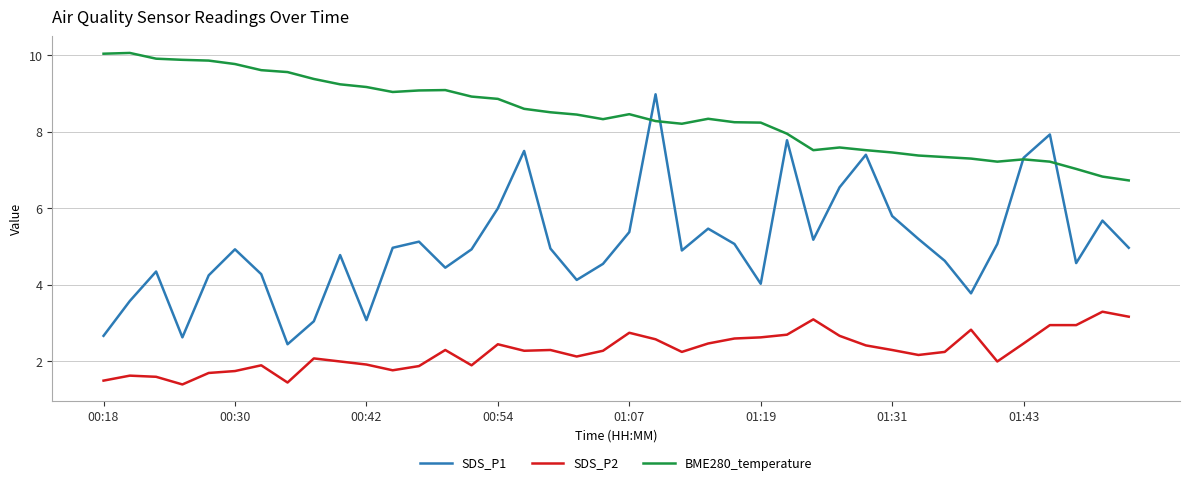

Rank the series by their average value, from lowest to highest.

SDS_P2, SDS_P1, BME280_temperature